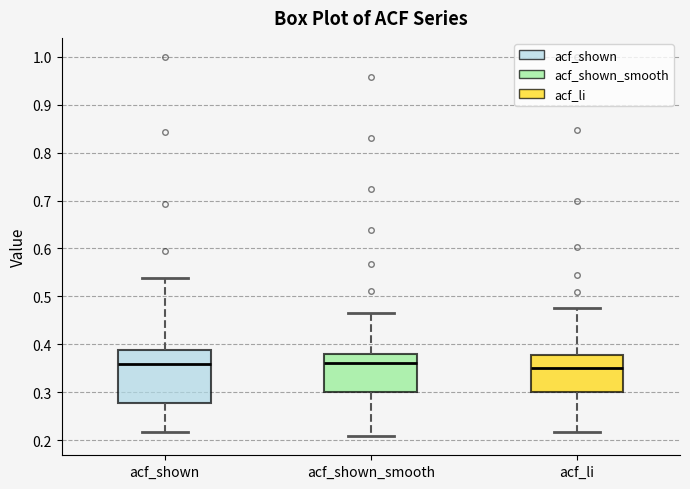

Reading left to right, transcribe this box plot: for each box, give where its median line is, the range the box spans, and where its two whiskers end, as read against the y-axis. The values are not printed on the chart, so give them approximately, as read against the axis.

acf_shown: median 0.36, box 0.28 to 0.39, whiskers 0.22 to 0.54
acf_shown_smooth: median 0.36, box 0.30 to 0.38, whiskers 0.21 to 0.47
acf_li: median 0.35, box 0.30 to 0.38, whiskers 0.22 to 0.48